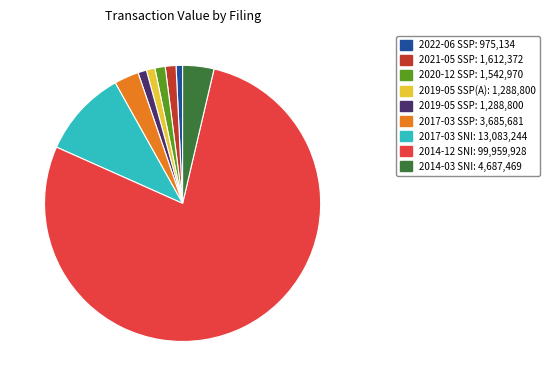

Is there a majority slice in this chart?

Yes